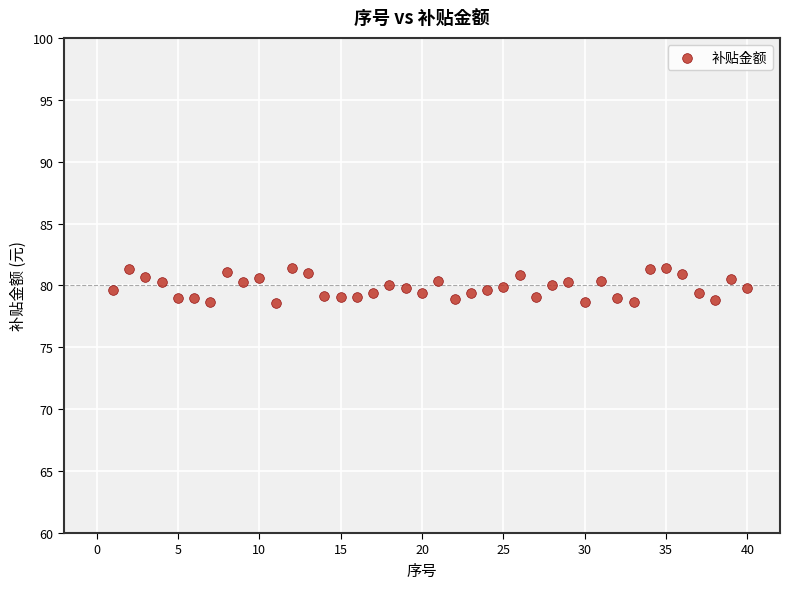

What is the range of X values (max minus min)?

39.0